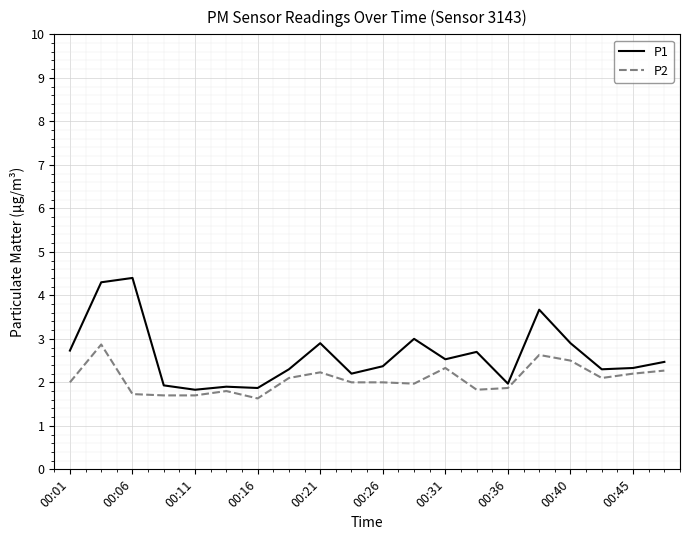

Rank the series by their maximum value, from lowest to highest.

P2, P1